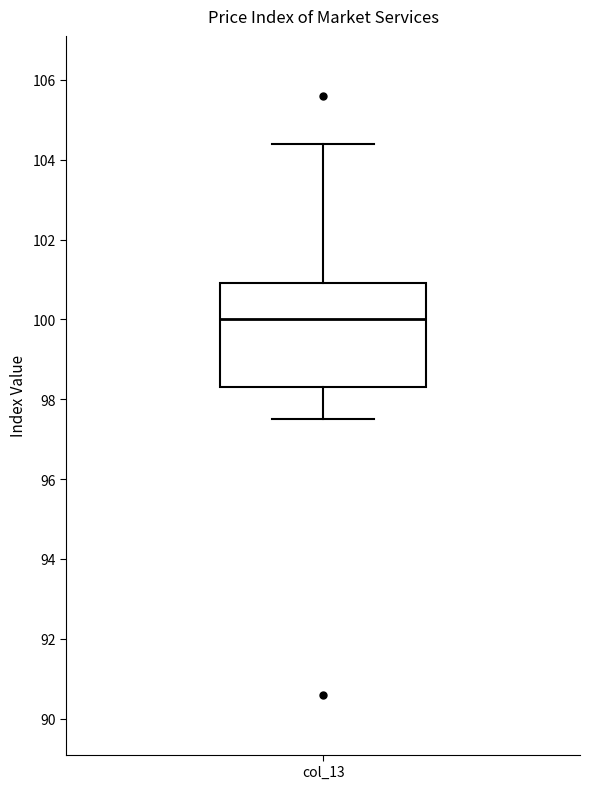

Read this box plot against the y-axis: the position of the median line, the range covered by the box, and the ends of both whiskers. The values are not printed on the chart, so give them approximately, as read against the axis.

median 100.0, box 98.4 to 101.0, whiskers 97.6 to 104.4